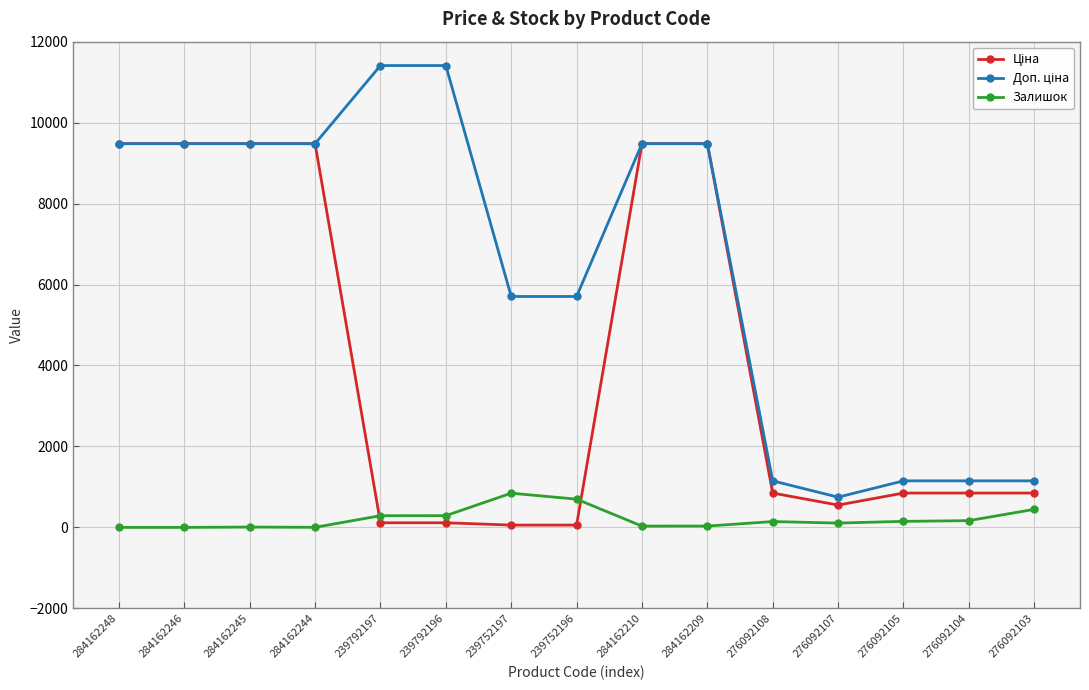

What is the difference between the highest and lowest values at 284162246?

9480.1